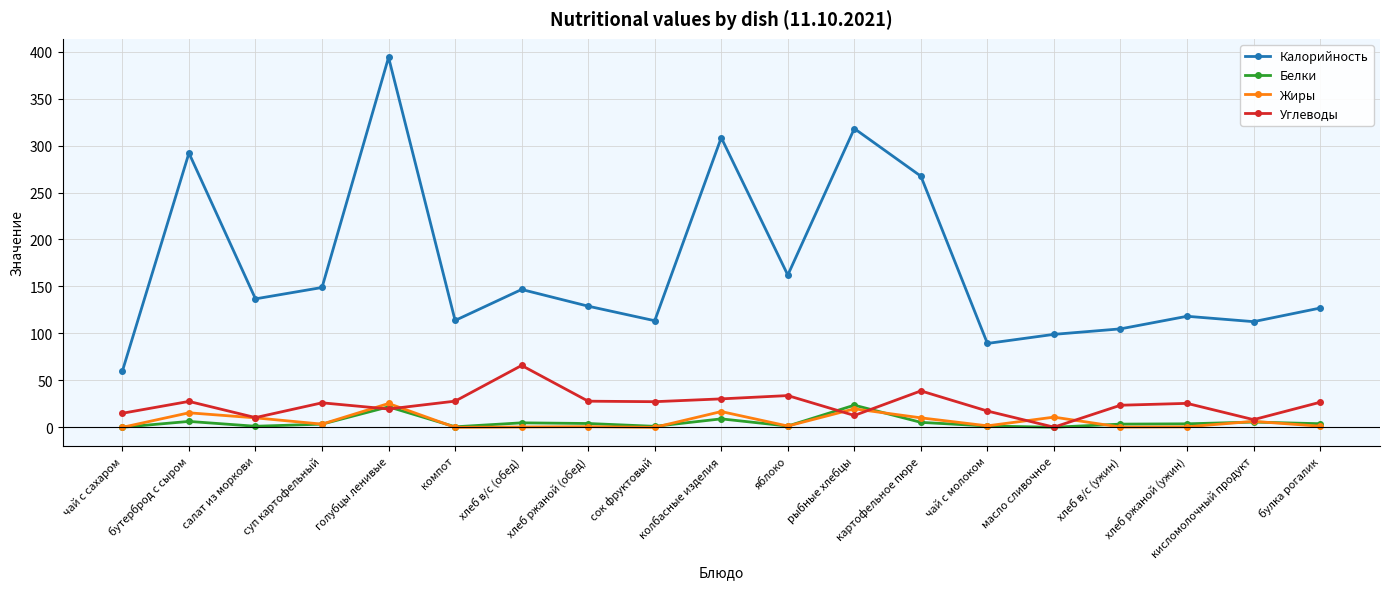

At which category does Калорийность reach its first local valley?

салат из моркови